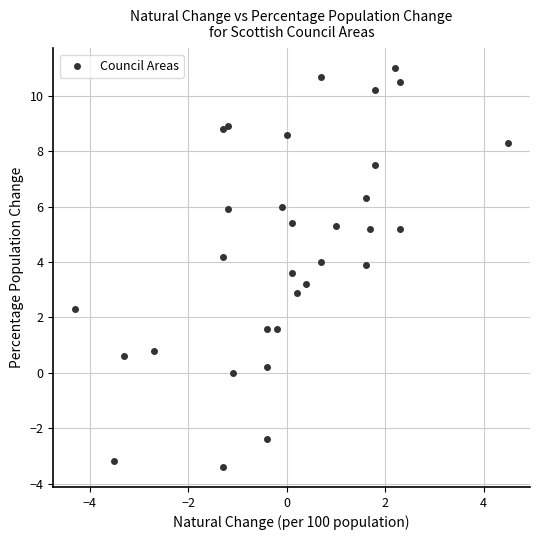

What is the range of X values (max minus min)?

8.8